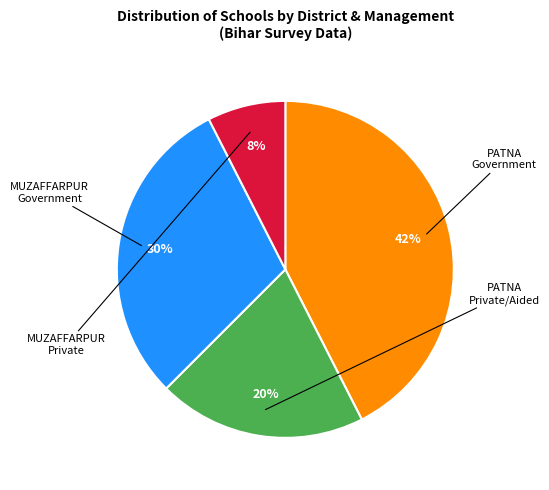

How many segments does this pie chart have?

4